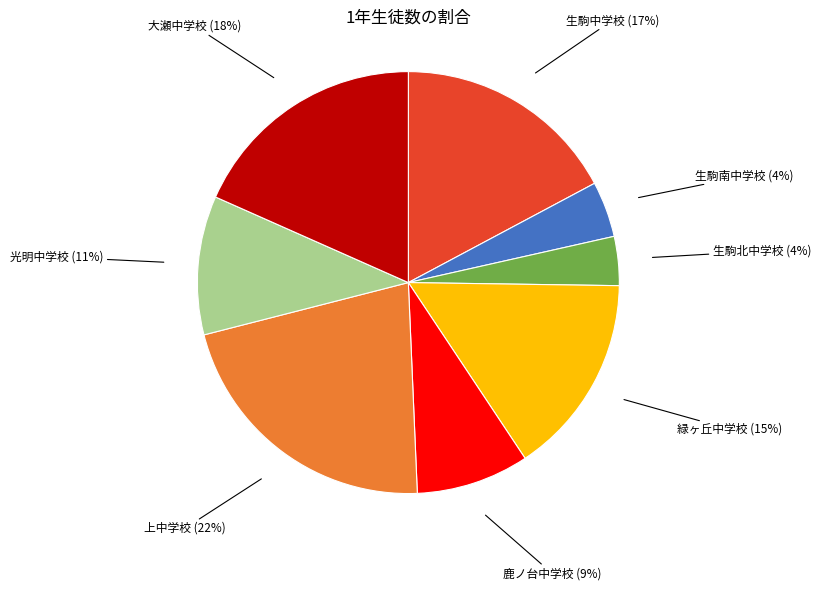

What is the largest slice in the pie chart?

上中学校